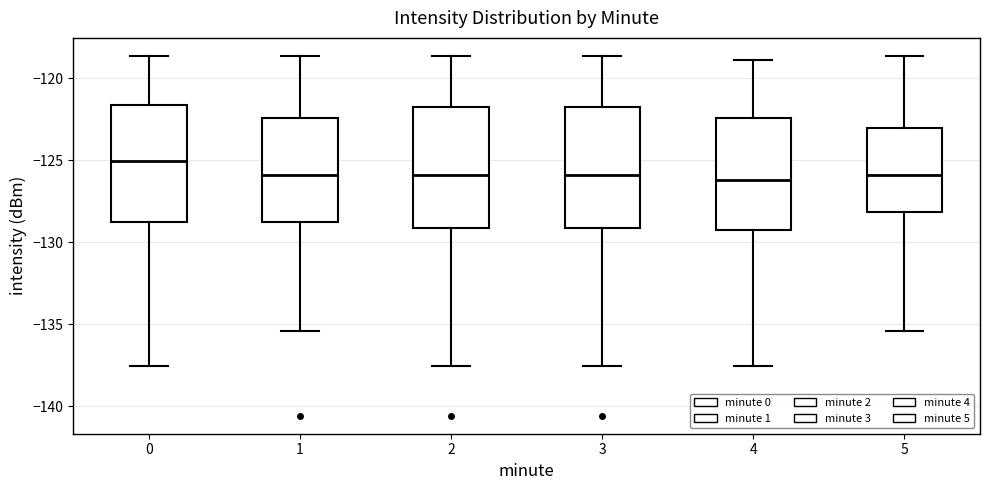

Which box's median line is the highest?

0